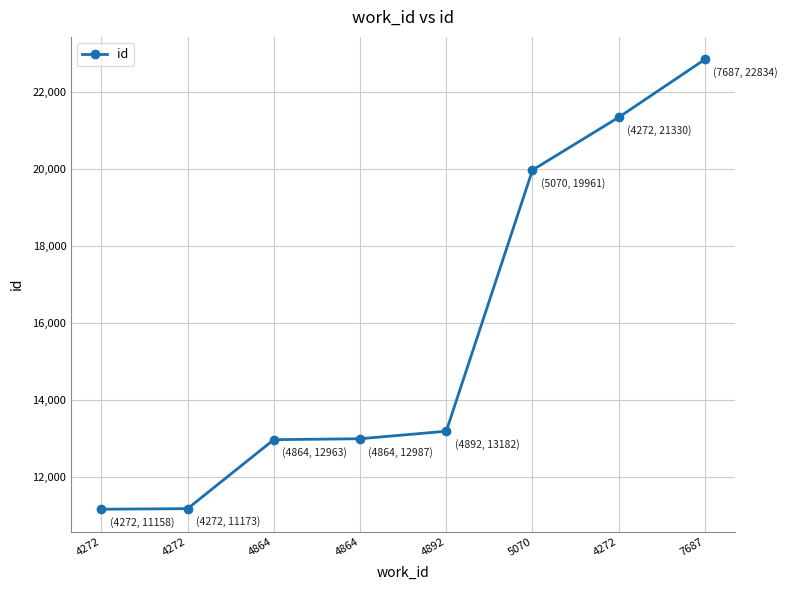

Where is the data nearest to the value 16996?

5070